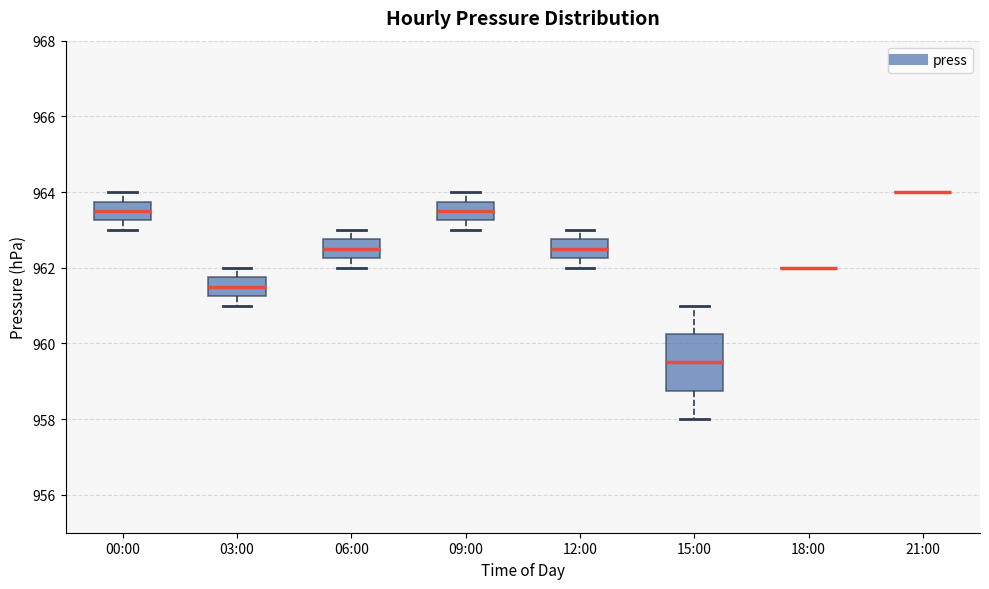

Reading left to right, read every box against the y-axis: the position of its median line, the range the box covers, and the ends of its whiskers. The values are not printed on the chart, so give them approximately, as read against the axis.

00:00: median 963.6, box 963.2 to 963.8, whiskers 963.0 to 964.0
03:00: median 961.6, box 961.2 to 961.8, whiskers 961.0 to 962.0
06:00: median 962.6, box 962.2 to 962.8, whiskers 962.0 to 963.0
09:00: median 963.6, box 963.2 to 963.8, whiskers 963.0 to 964.0
12:00: median 962.6, box 962.2 to 962.8, whiskers 962.0 to 963.0
15:00: median 959.6, box 958.8 to 960.2, whiskers 958.0 to 961.0
18:00: box collapsed to a line at 962.0, whiskers 962.0 to 962.0
21:00: box collapsed to a line at 964.0, whiskers 964.0 to 964.0